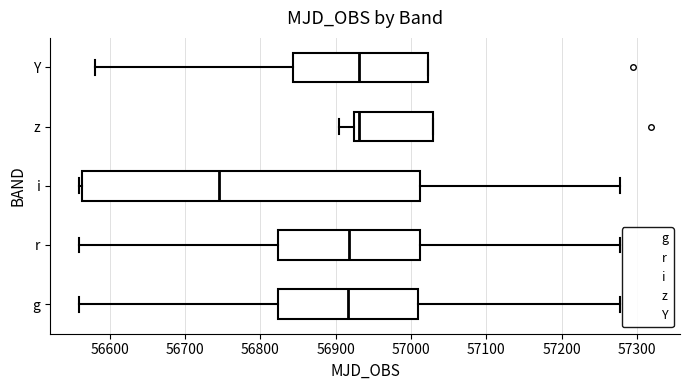

Reading bottom to top, read every box against the x-axis: the position of its median line, the range the box covers, and the ends of its whiskers. The values are not printed on the chart, so give them approximately, as read against the axis.

g: median 56920, box 56820 to 57010, whiskers 56560 to 57280
r: median 56920, box 56820 to 57010, whiskers 56560 to 57280
i: median 56740, box 56560 to 57010, whiskers 56560 (just left of the box's left edge) to 57280
z: median 56930, box 56920 to 57030, whiskers 56900 to 57030
Y: median 56930, box 56840 to 57020, whiskers 56580 to 57020